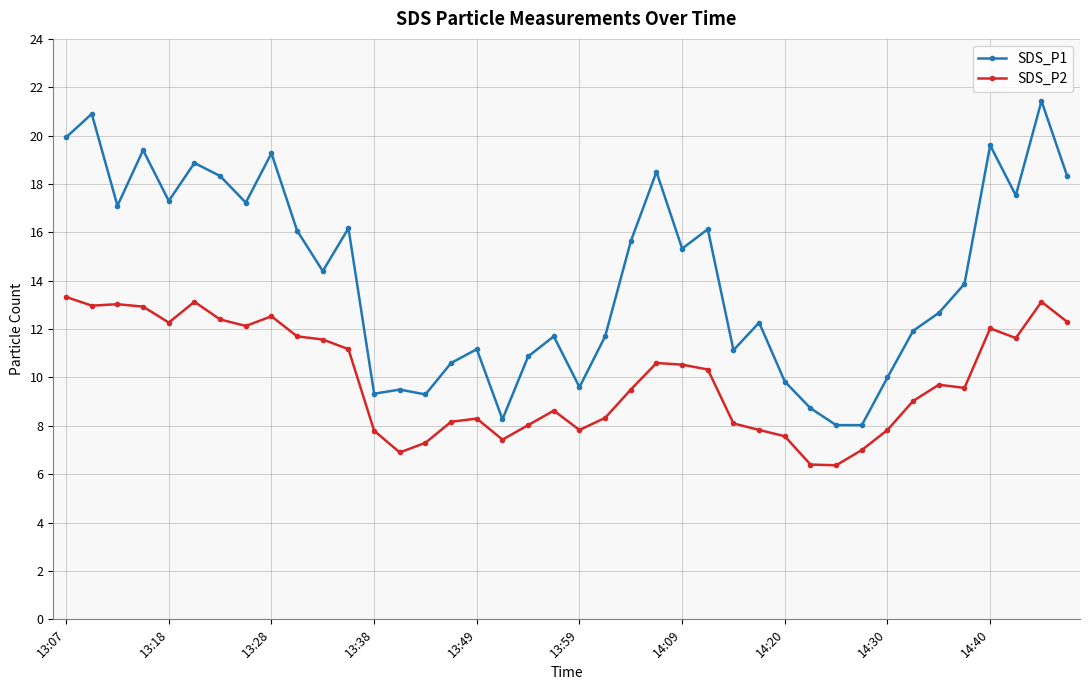

How many distinct data groups are displayed?

2